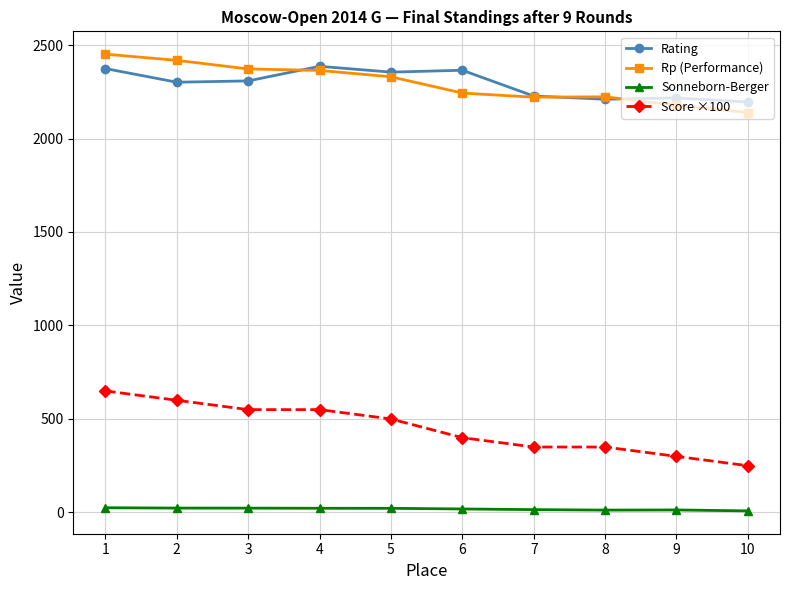

What is the maximum value shown in the chart?

2451.0